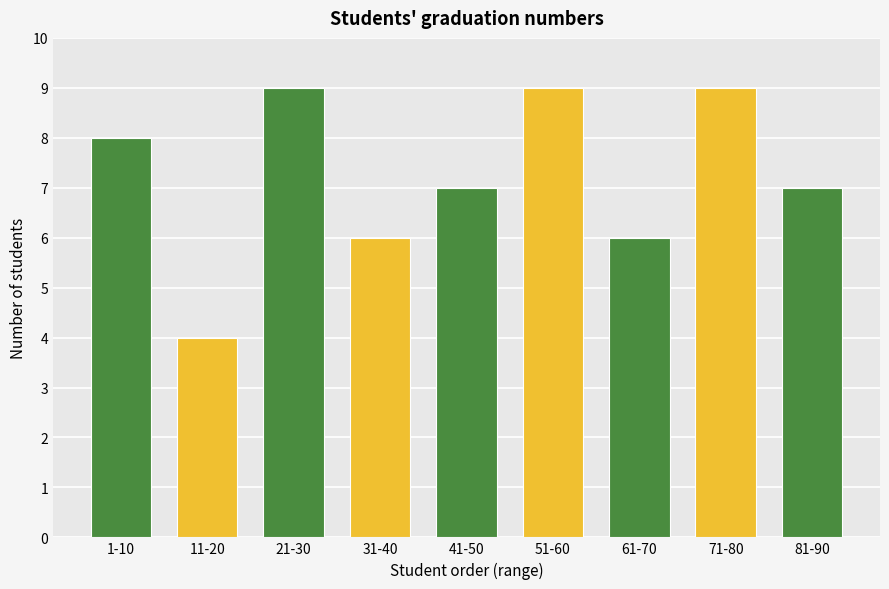

Reading right to left, list all the values displayed in this chart.

7	9	6	9	7	6	9	4	8